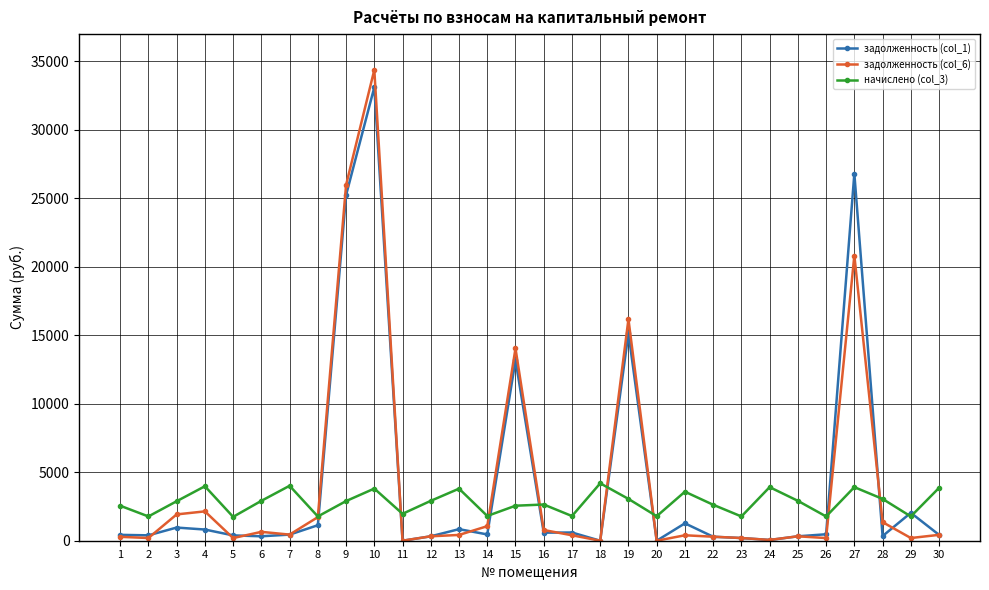

Which series has the widest spread of values?

задолженность (col_6)